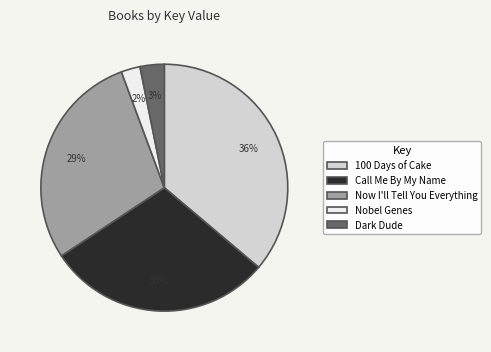

How many segments does this pie chart have?

5